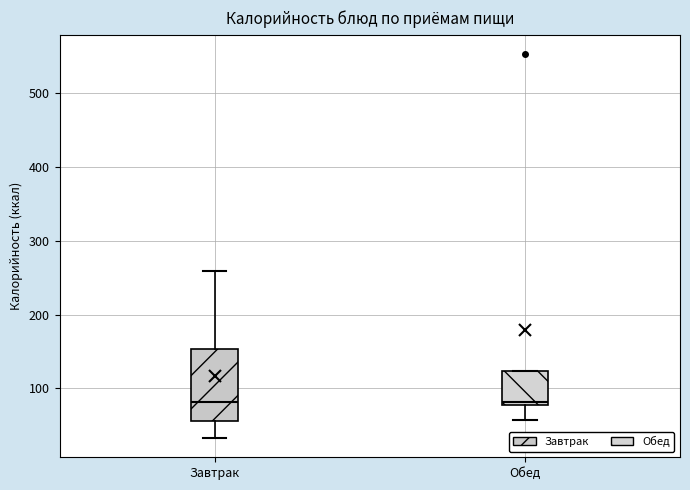

Comparing the boxes themselves (not the whiskers), which one is the tallest?

Завтрак